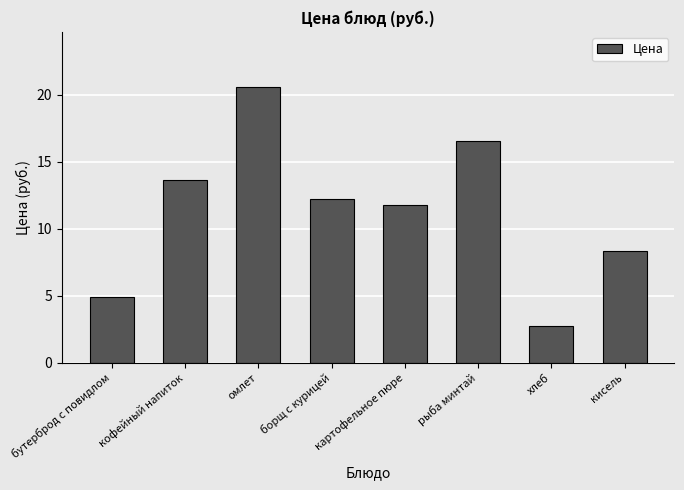

Rank the categories by value from highest to lowest.

омлет, рыба минтай, кофейный напиток, борщ с курицей, картофельное пюре, кисель, бутерброд с повидлом, хлеб